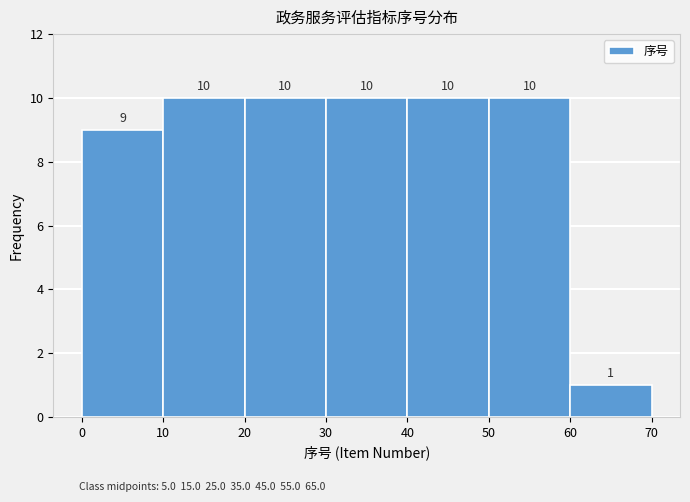

Reading left to right, list every bar in this chart as the range it spans on the x-axis followed by its height.

0 to 10: 9
10 to 20: 10
20 to 30: 10
30 to 40: 10
40 to 50: 10
50 to 60: 10
60 to 70: 1